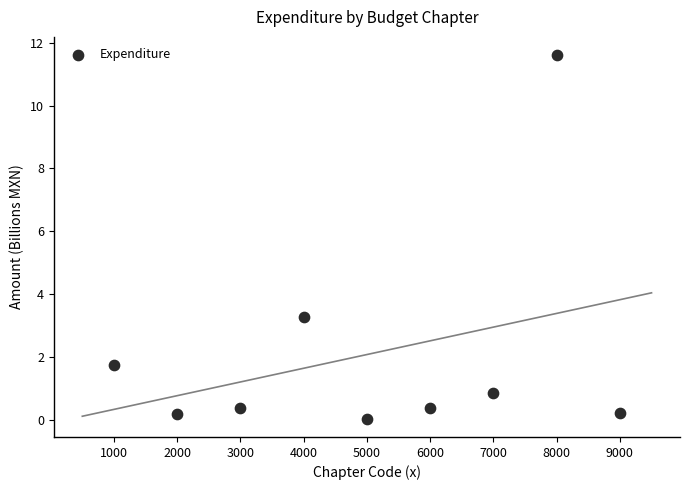

What Y value in the scatter plot is closest to 5?

3.3